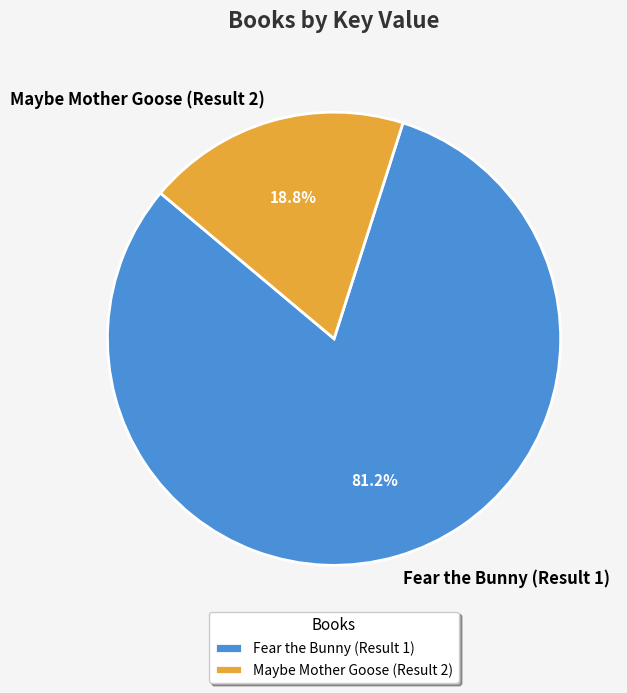

What is the largest slice in the pie chart?

Fear the Bunny (Result 1)